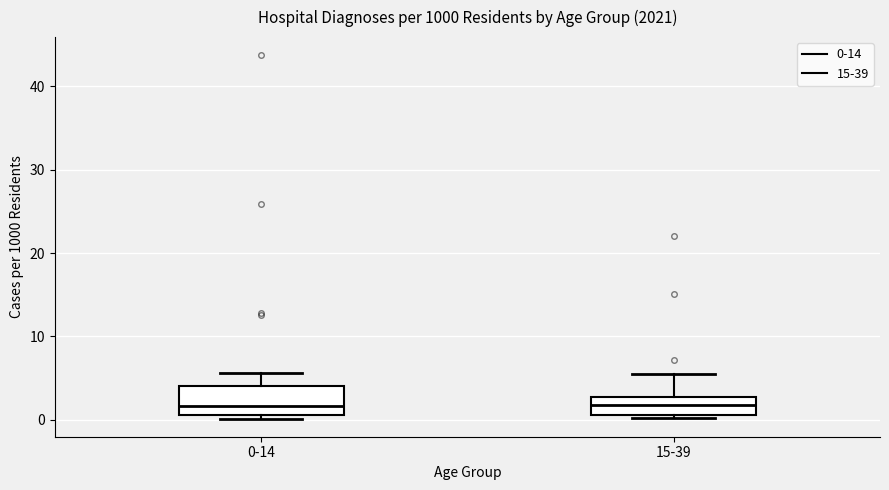

Where is the lower edge of the box for 0-14 on the y-axis? The values are not printed on the chart, so give them approximately, as read against the axis.

1